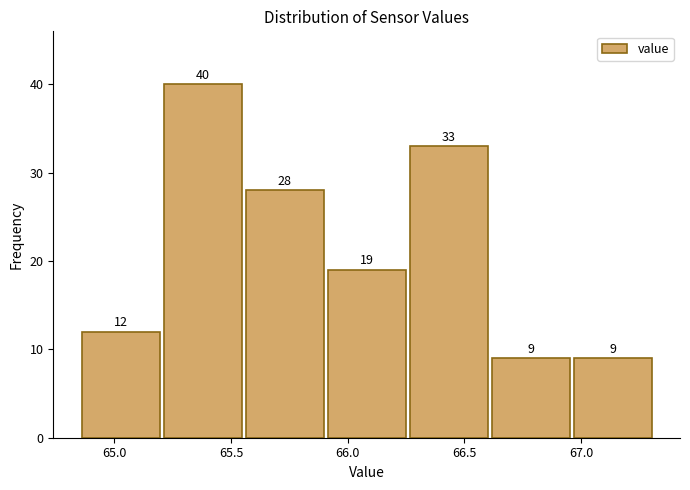

Reading left to right, transcribe this chart: for each bar, give the range it covers on the x-axis and its height. The bar edges are not printed on the chart, so give them approximately, as read against the axis.

64.85 to 65.20: 12
65.20 to 65.55: 40
65.55 to 65.90: 28
65.90 to 66.25: 19
66.25 to 66.60: 33
66.60 to 66.95: 9
66.95 to 67.30: 9